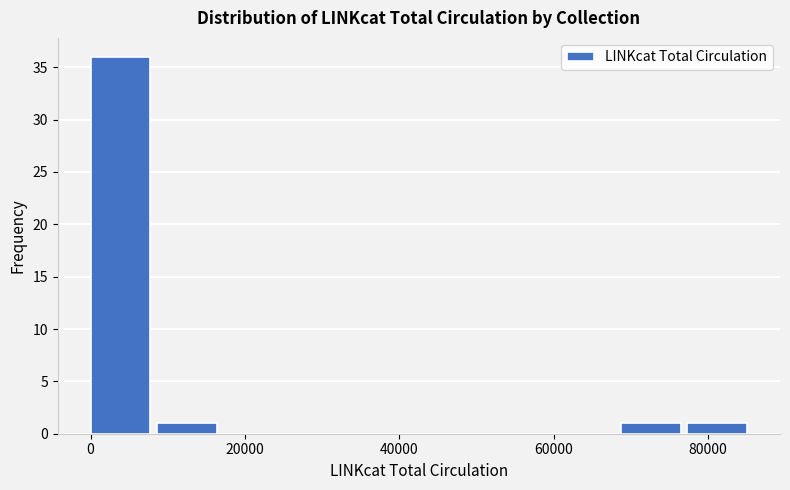

How tall is the bar that spans 68000 to 78000 on the x-axis? Neither the bar edges nor the heights are printed on the chart, so give them approximately, as read against the axes.

1